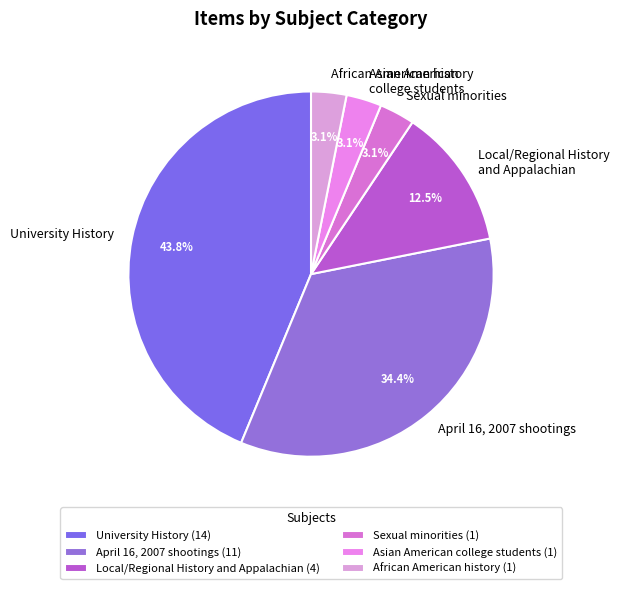

Does any single category account for the majority?

No